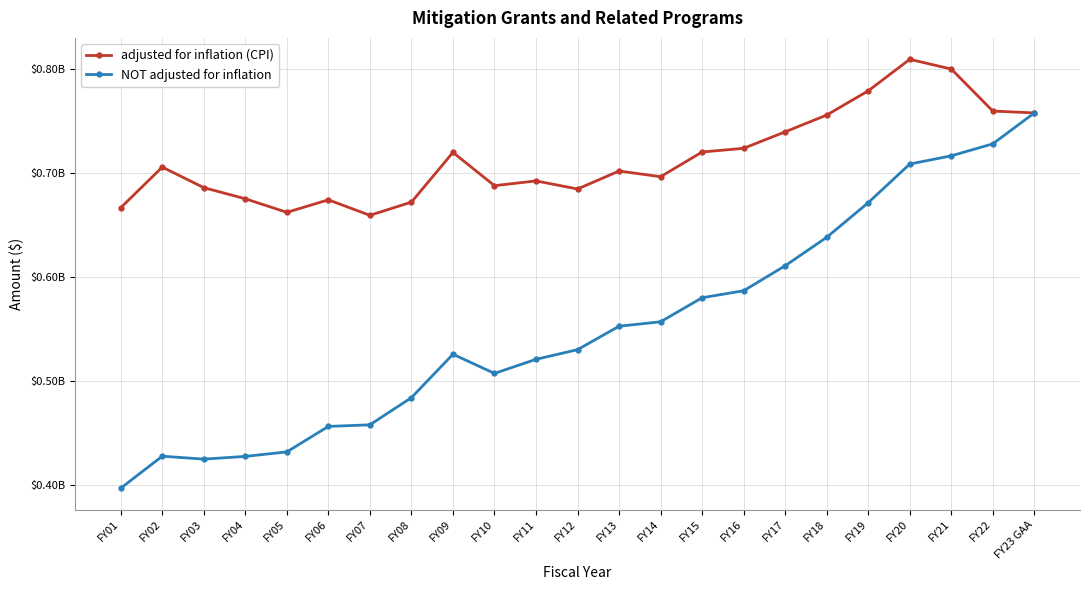

At which category does NOT adjusted for inflation reach its first local valley?

FY03